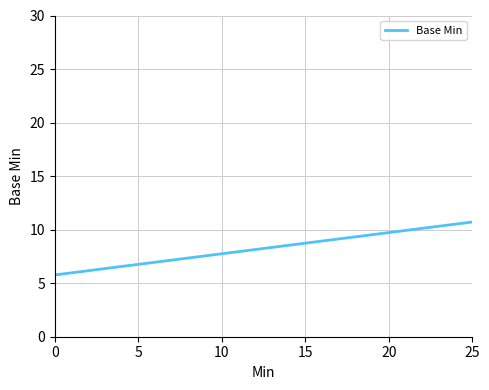

What is the value of the 1st point from the left?

5.8